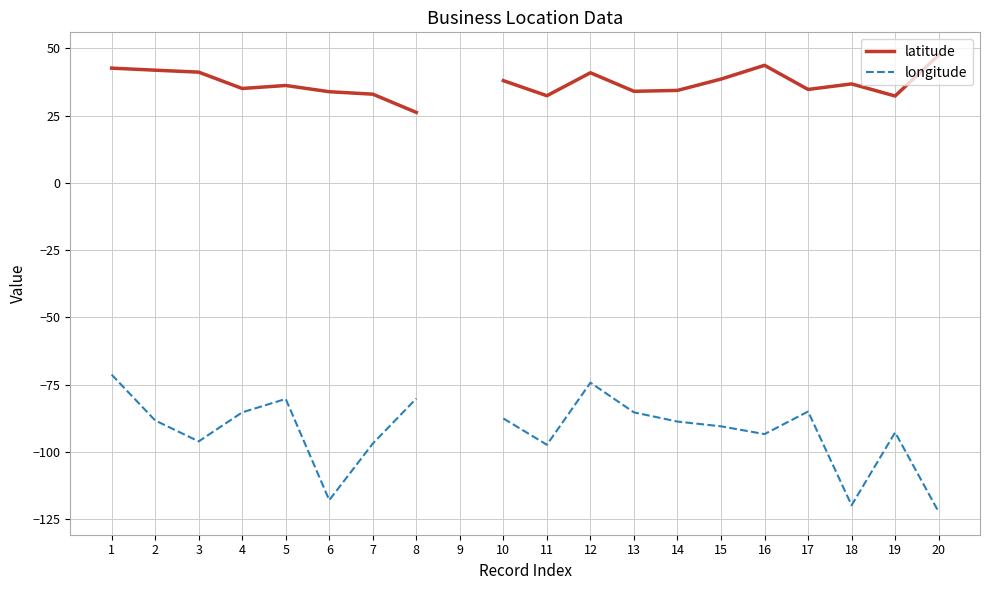

What is the difference between the second highest and second lowest values in the latitude series?

11.4